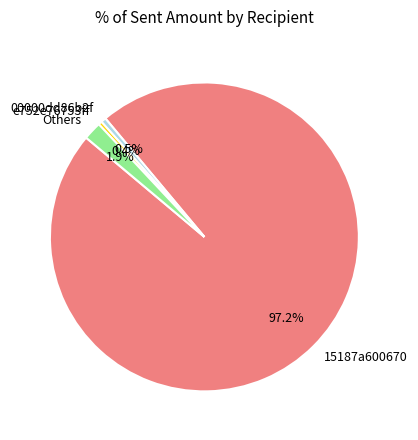

Which slice is the largest?

15187a600670